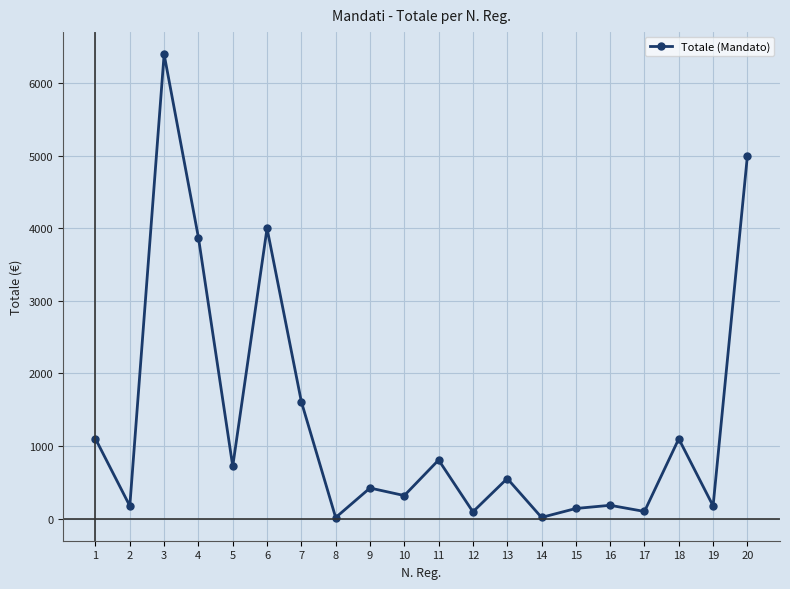

Is it true that the value at 20 is 5000?

True